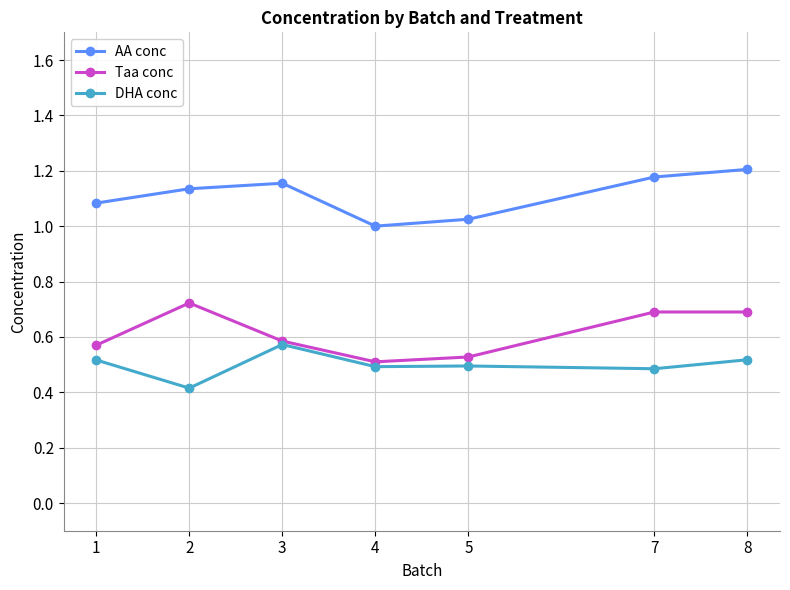

The value of Taa conc at 5 is 0.5. True or false?

True